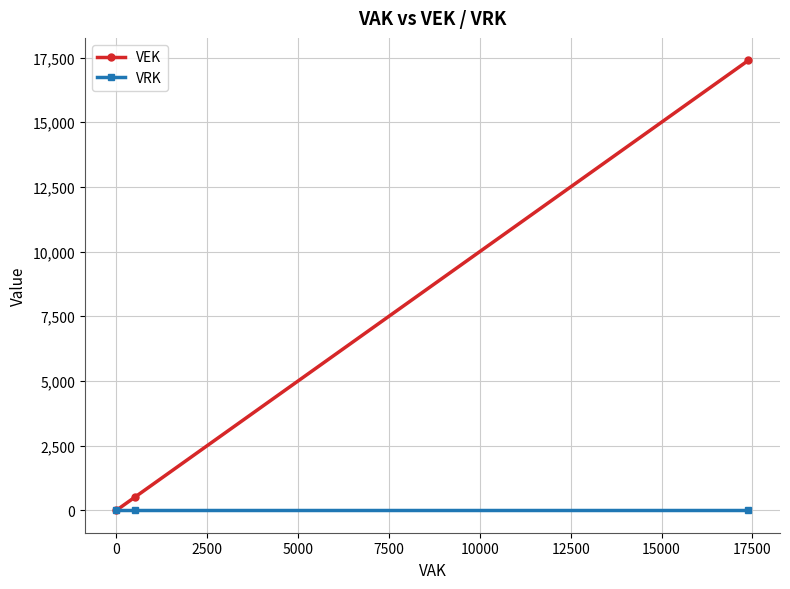

What are all the series names shown in the legend?

VEK, VRK